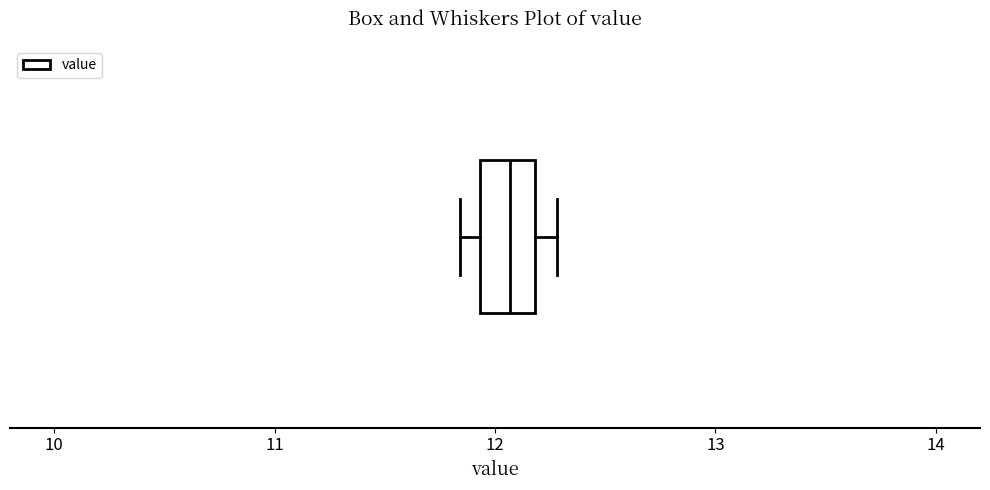

Transcribe this box plot: give where the median line is, the range the box spans, and where the two whiskers end, as read against the x-axis. The values are not printed on the chart, so give them approximately, as read against the axis.

median 12.1, box 11.9 to 12.2, whiskers 11.8 to 12.3